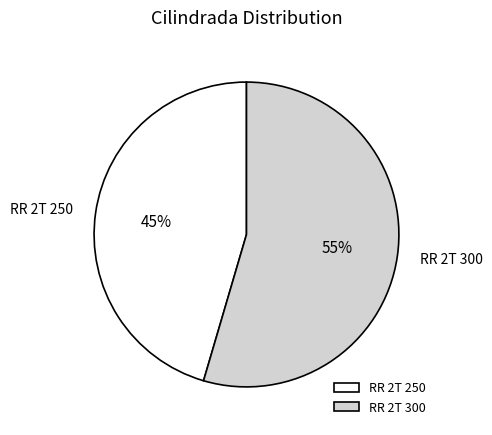

Which has a higher value, RR 2T 250 or RR 2T 300?

RR 2T 300